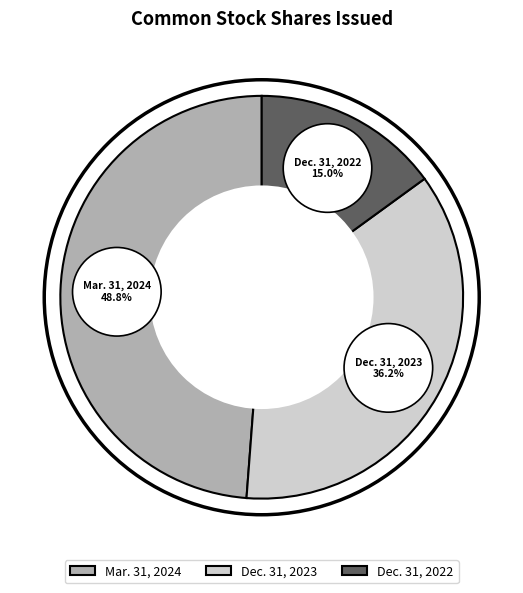

How many slices are in this pie chart?

3